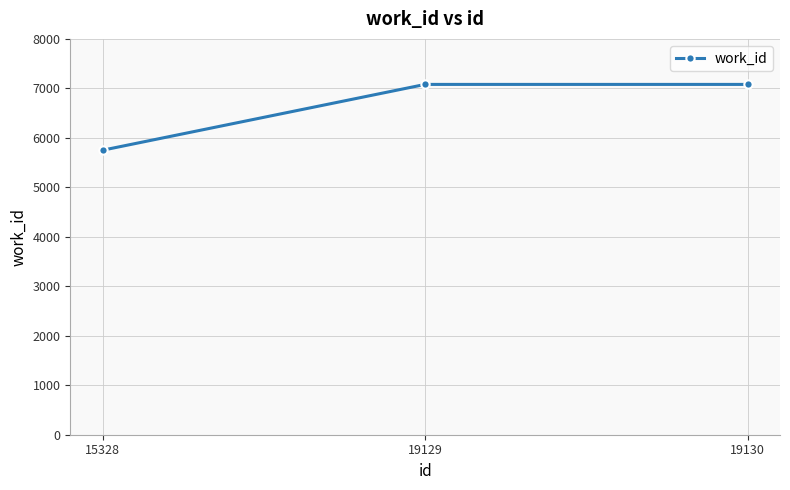

What is the value of the 2nd point from the left?

7080